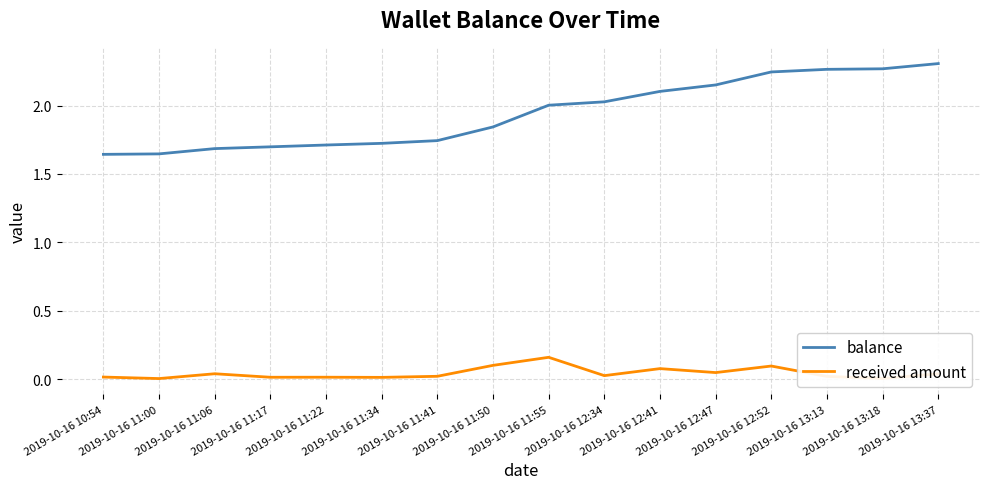

Which series has the largest total across all categories?

balance